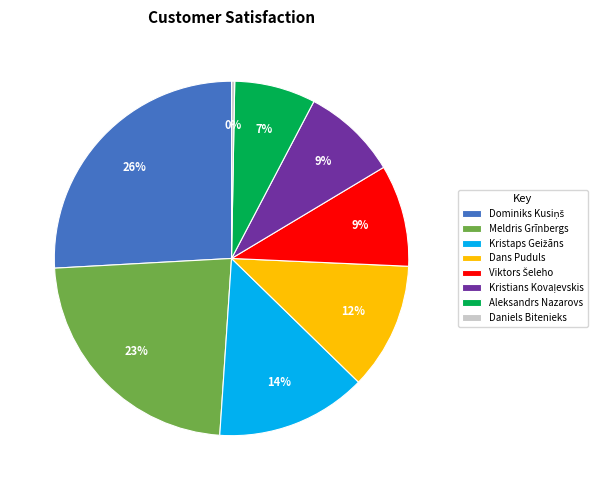

Is there any slice that represents more than half of the pie?

No